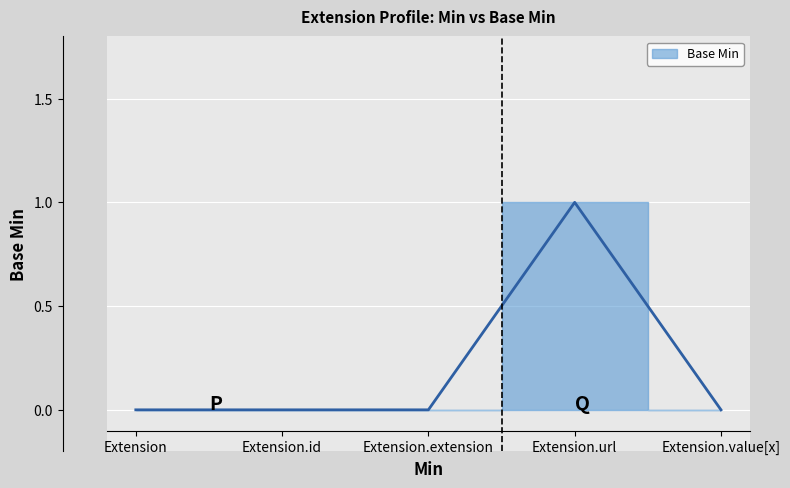

Count the number of values greater than 0.

1